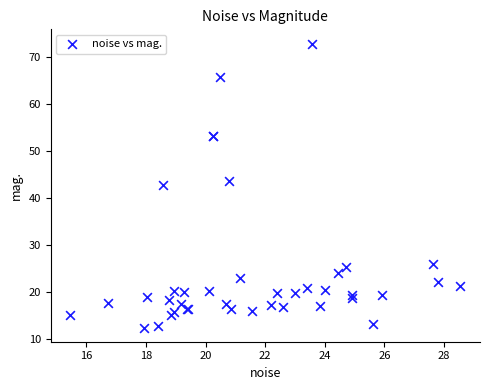

What Y value in the scatter plot is closest to 42?

42.8